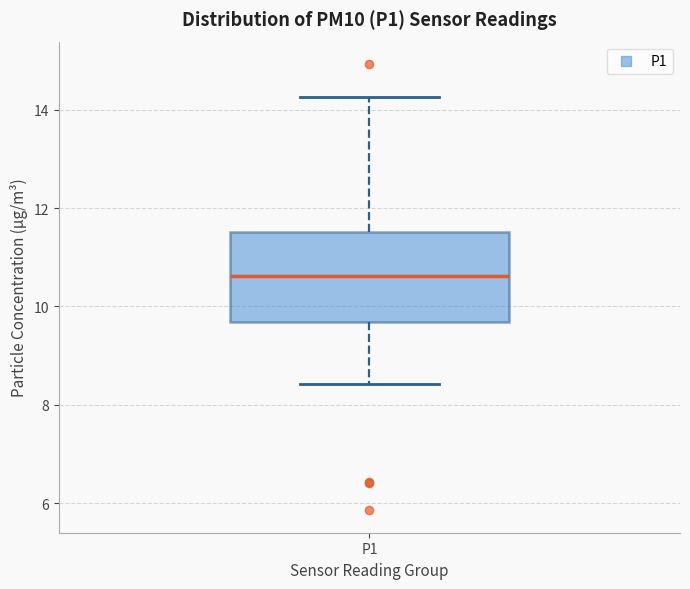

Transcribe this box plot: give where the median line is, the range the box spans, and where the two whiskers end, as read against the y-axis. The values are not printed on the chart, so give them approximately, as read against the axis.

median 10.6, box 9.6 to 11.6, whiskers 8.4 to 14.2